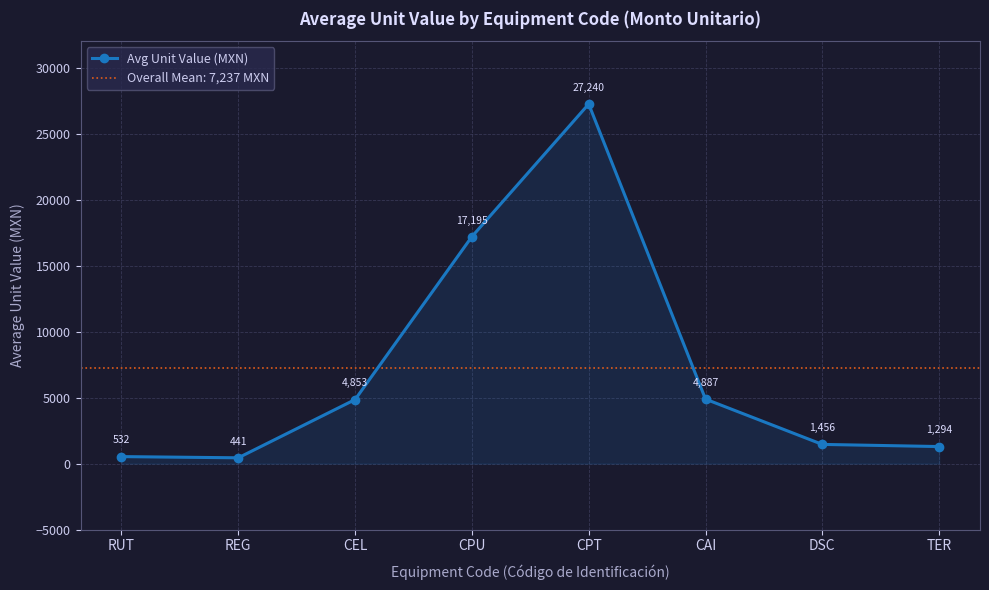

Where is the data nearest to the value 13840?

CPU